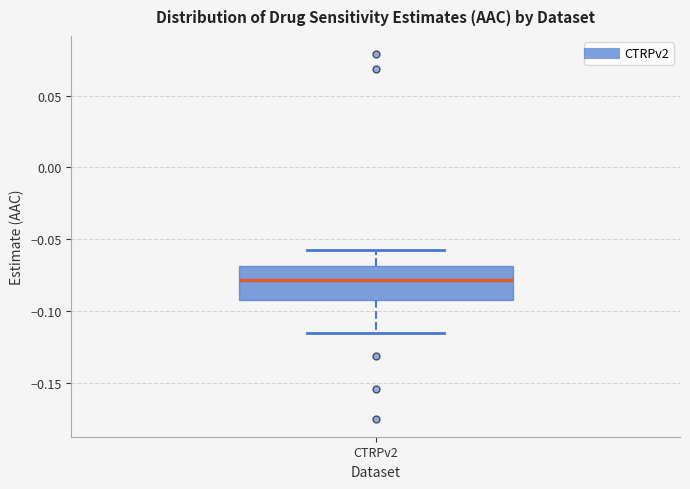

Read this box plot against the y-axis: the position of the median line, the range covered by the box, and the ends of both whiskers. The values are not printed on the chart, so give them approximately, as read against the axis.

median -0.080, box -0.090 to -0.070, whiskers -0.115 to -0.055